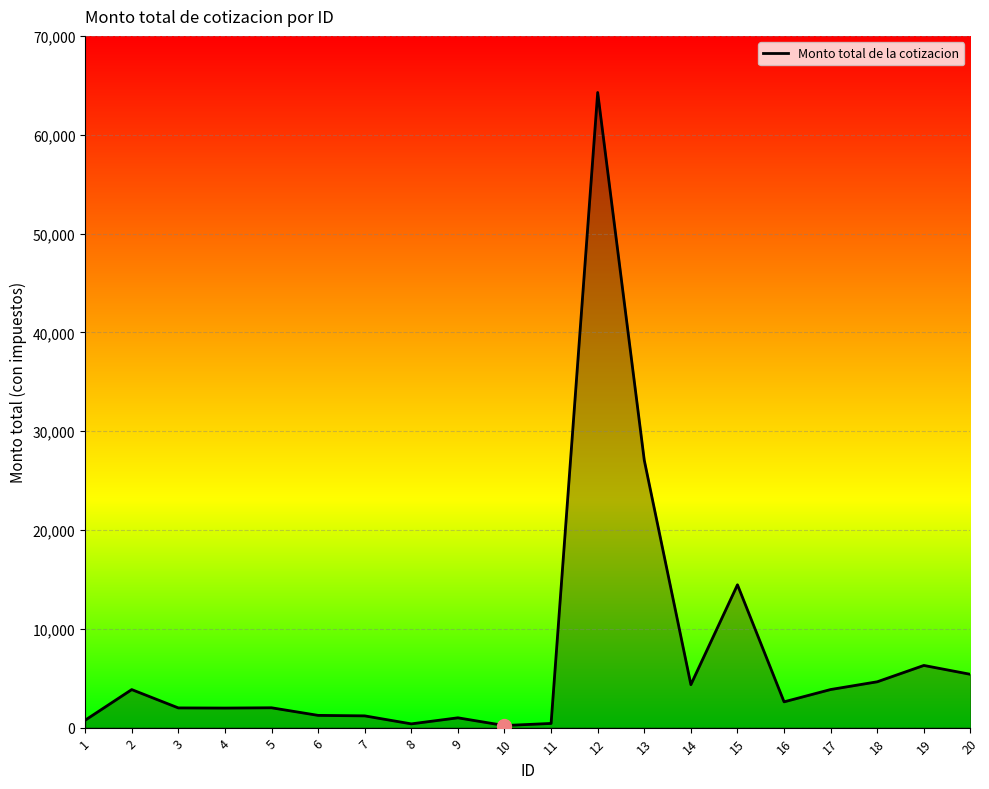

Is it true that the value at 17 is 3857.0?

True